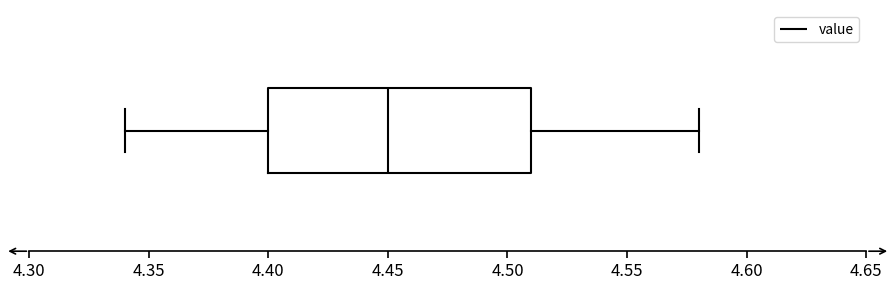

Read this box plot against the x-axis: the position of the median line, the range covered by the box, and the ends of both whiskers. The values are not printed on the chart, so give them approximately, as read against the axis.

median 4.45, box 4.40 to 4.51, whiskers 4.34 to 4.58